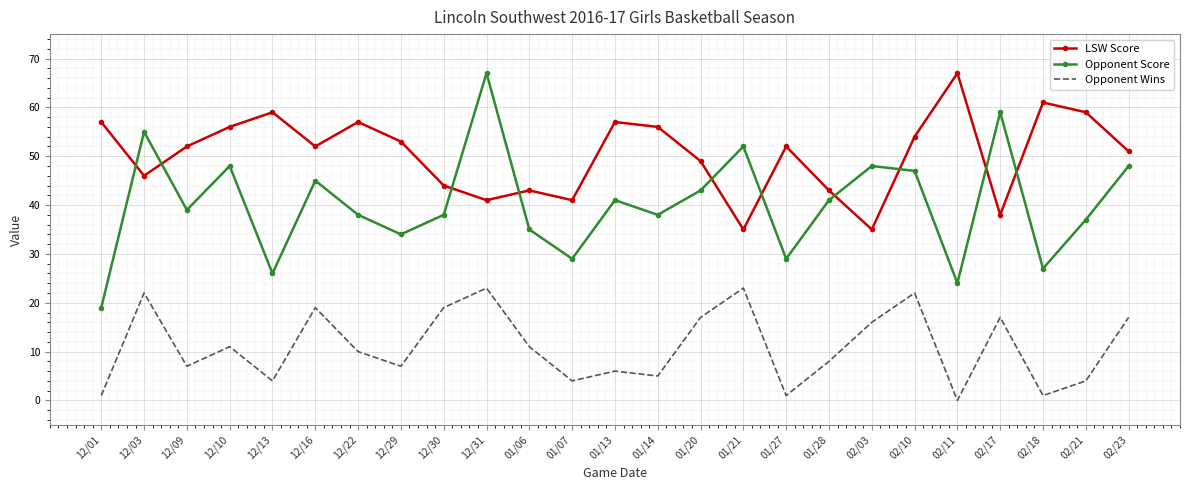

Reading right to left, what are all the values shown in this chart?

LSW Score: 02/23=51	02/21=59	02/18=61	02/17=38	02/11=67	02/10=54	02/03=35	01/28=43	01/27=52	01/21=35	01/20=49	01/14=56	01/13=57	01/07=41	01/06=43	12/31=41	12/30=44	12/29=53	12/22=57	12/16=52	12/13=59	12/10=56	12/09=52	12/03=46	12/01=57
Opponent Score: 02/23=48	02/21=37	02/18=27	02/17=59	02/11=24	02/10=47	02/03=48	01/28=41	01/27=29	01/21=52	01/20=43	01/14=38	01/13=41	01/07=29	01/06=35	12/31=67	12/30=38	12/29=34	12/22=38	12/16=45	12/13=26	12/10=48	12/09=39	12/03=55	12/01=19
Opponent Wins: 02/23=17	02/21=4	02/18=1	02/17=17	02/11=0	02/10=22	02/03=16	01/28=8	01/27=1	01/21=23	01/20=17	01/14=5	01/13=6	01/07=4	01/06=11	12/31=23	12/30=19	12/29=7	12/22=10	12/16=19	12/13=4	12/10=11	12/09=7	12/03=22	12/01=1